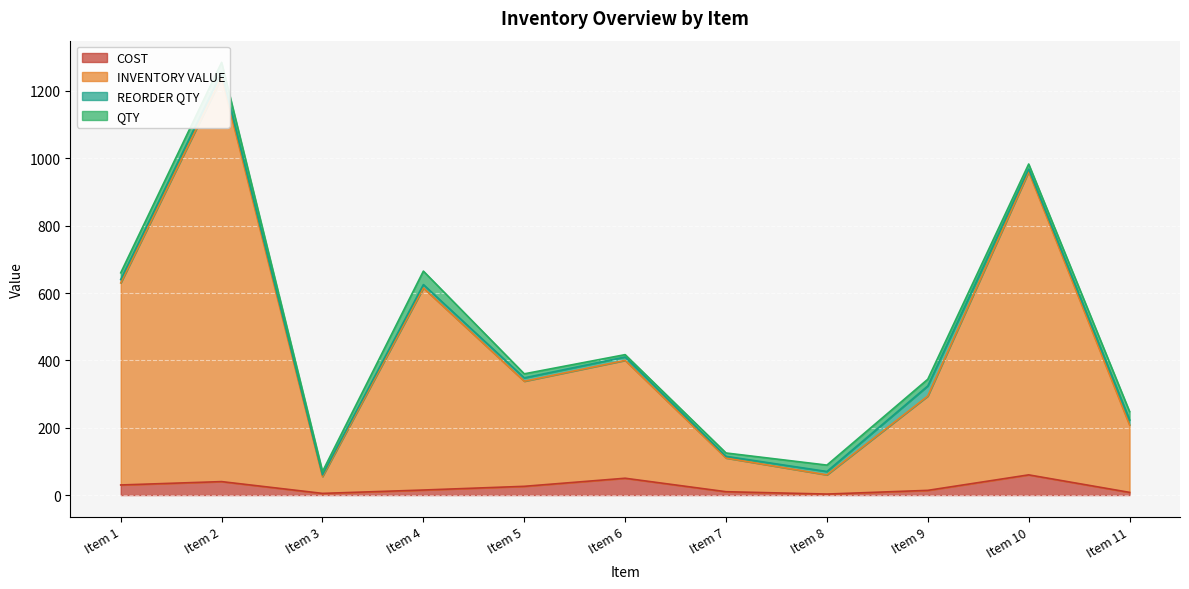

True or false: COST and INVENTORY VALUE cross at least once.

False